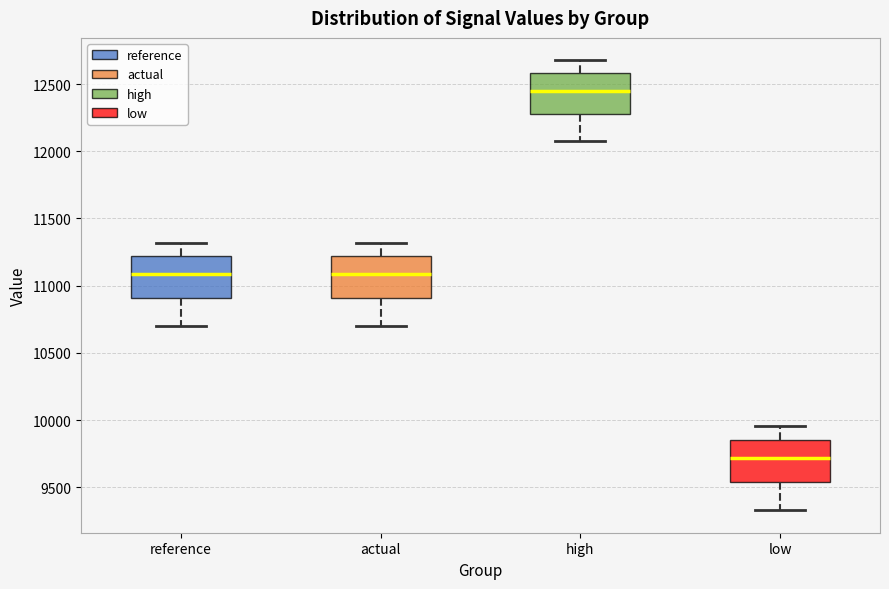

Where is the upper edge of the box for actual on the y-axis? The values are not printed on the chart, so give them approximately, as read against the axis.

11200